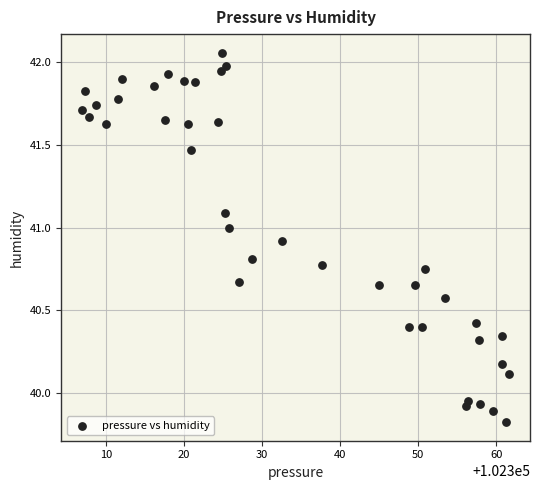

What is the range of Y values (max minus min)?

2.2